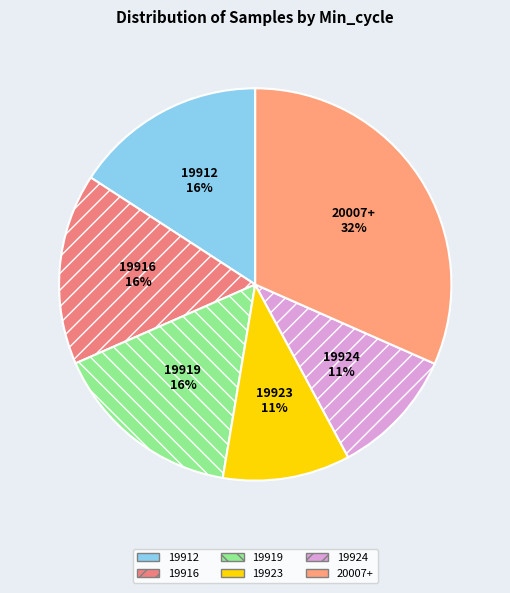

How many segments does this pie chart have?

6